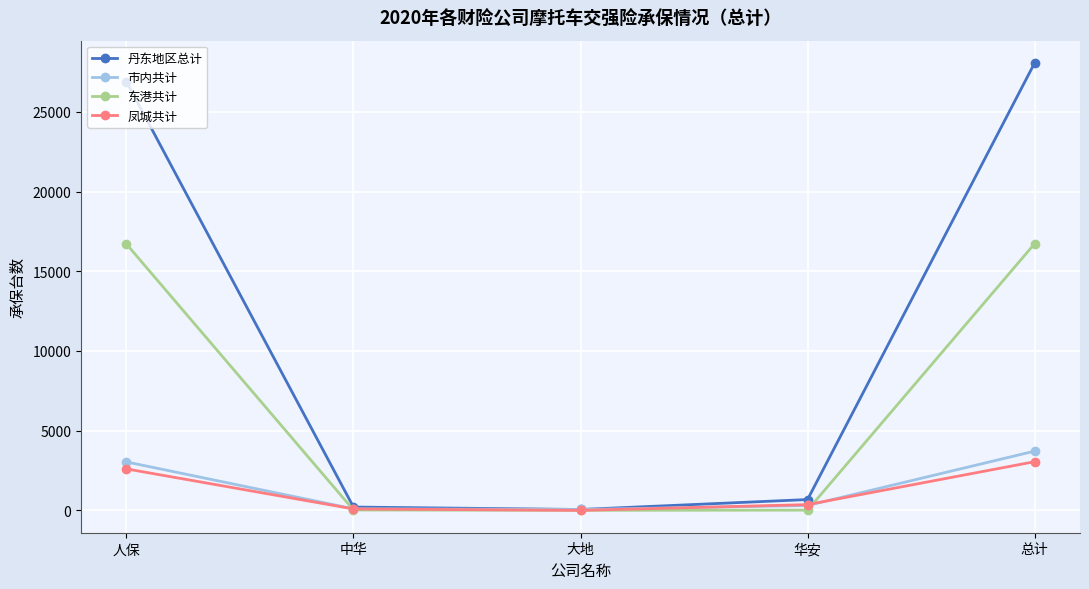

True or false: 市内共计 has more than 1 points higher than both neighbors.

False